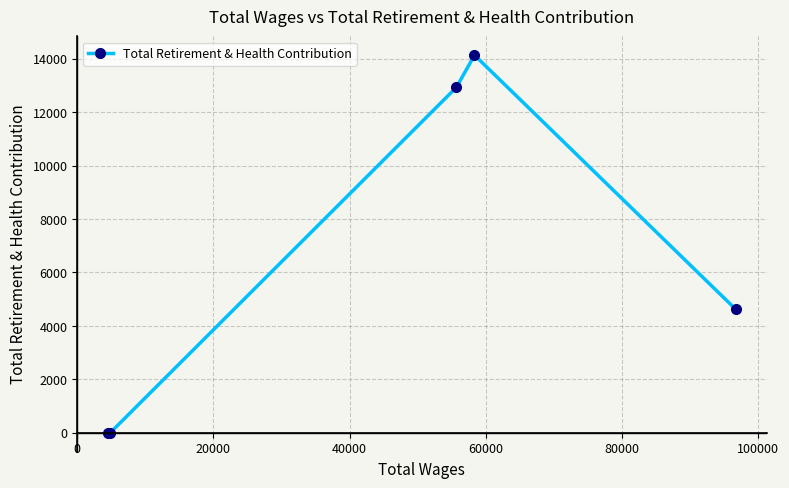

Is this an area chart (filled region under the line)?

No